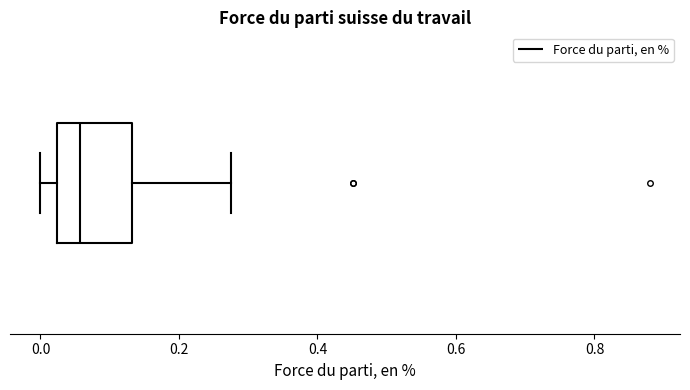

Read this box plot against the x-axis: the position of the median line, the range covered by the box, and the ends of both whiskers. The values are not printed on the chart, so give them approximately, as read against the axis.

median 0.06, box 0.02 to 0.14, whiskers 0.00 to 0.28